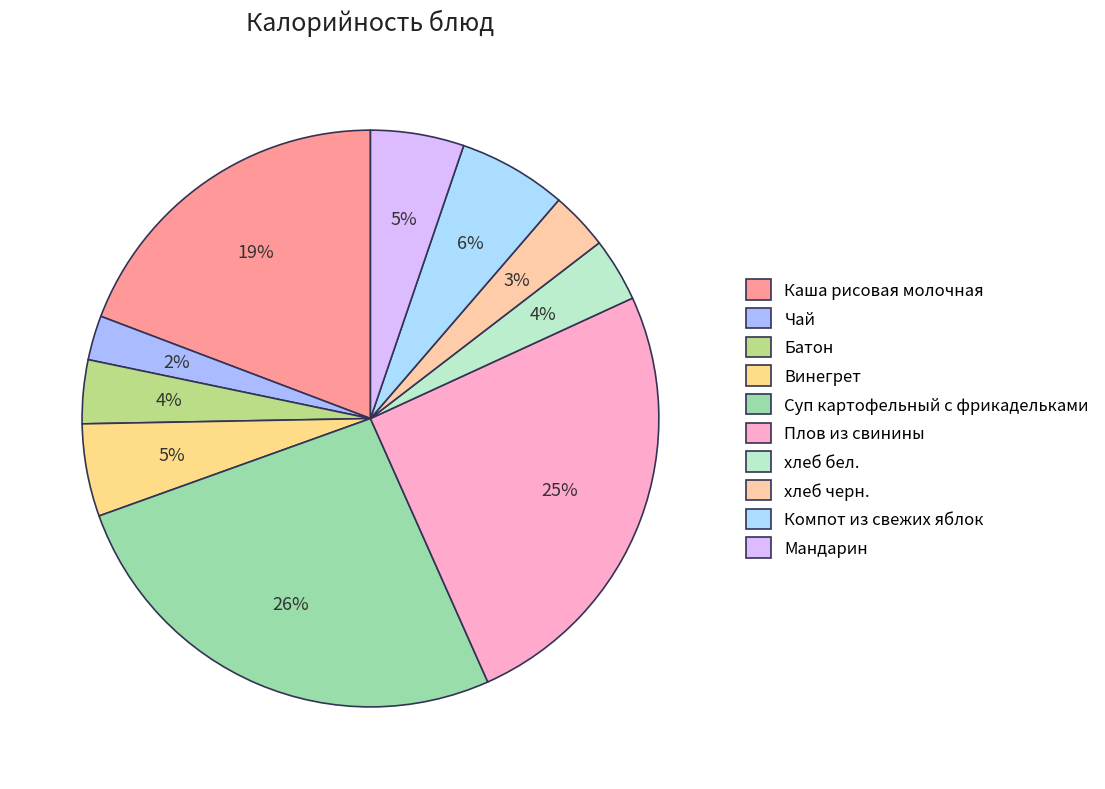

To the nearest percent, what portion does хлеб бел. represent?

4%